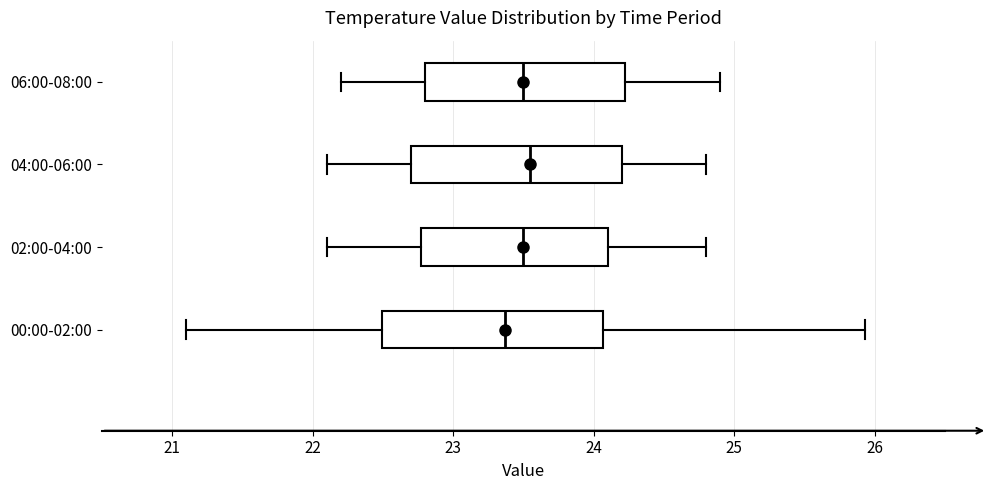

Reading bottom to top, read every box against the x-axis: the position of its median line, the range the box covers, and the ends of its whiskers. The values are not printed on the chart, so give them approximately, as read against the axis.

00:00-02:00: median 23.4, box 22.5 to 24.1, whiskers 21.1 to 25.9
02:00-04:00: median 23.5, box 22.8 to 24.1, whiskers 22.1 to 24.8
04:00-06:00: median 23.6, box 22.7 to 24.2, whiskers 22.1 to 24.8
06:00-08:00: median 23.5, box 22.8 to 24.2, whiskers 22.2 to 24.9